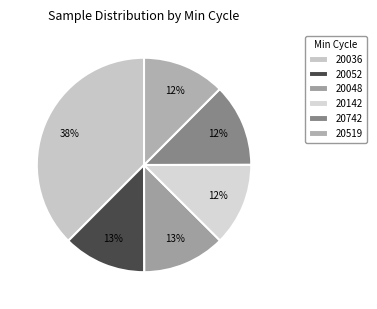

Is there a majority slice in this chart?

No